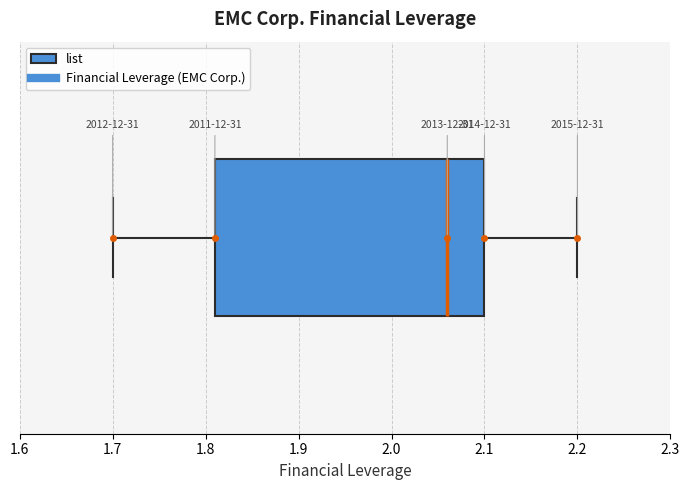

Transcribe this box plot: give where the median line is, the range the box spans, and where the two whiskers end, as read against the x-axis. The values are not printed on the chart, so give them approximately, as read against the axis.

median 2.06, box 1.81 to 2.10, whiskers 1.70 to 2.20